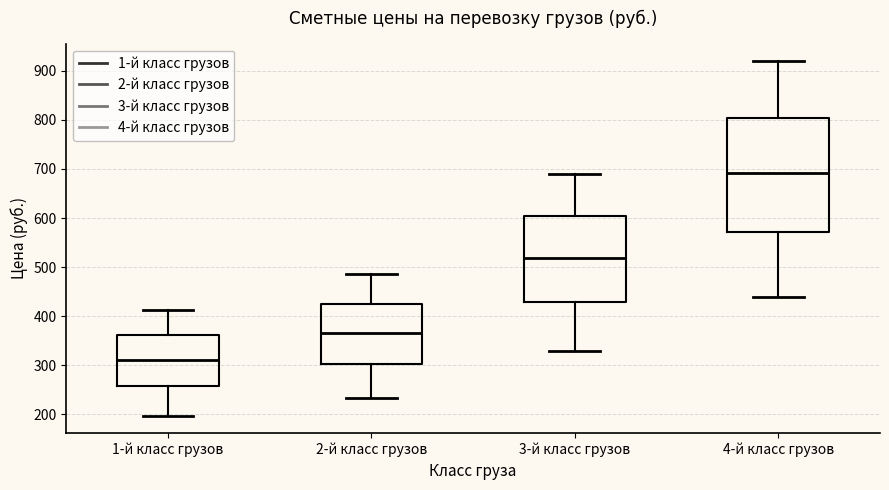

Which box is the tallest, from its lower edge to its upper edge?

4-й класс грузов